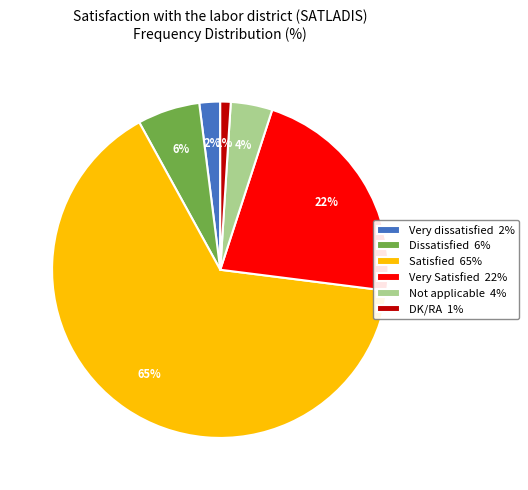

Rank the categories by value from lowest to highest.

DK/RA, Very dissatisfied, Not applicable, Dissatisfied, Very Satisfied, Satisfied